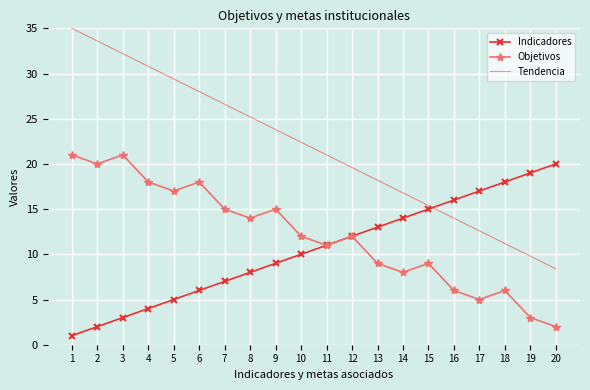

At which label is Indicadores closest to 10?

10